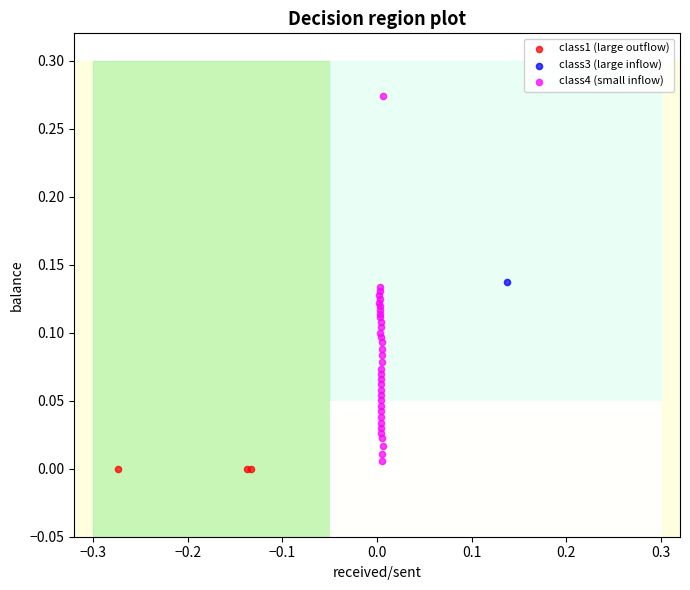

Which series reaches the maximum Y coordinate?

class4 (small inflow)